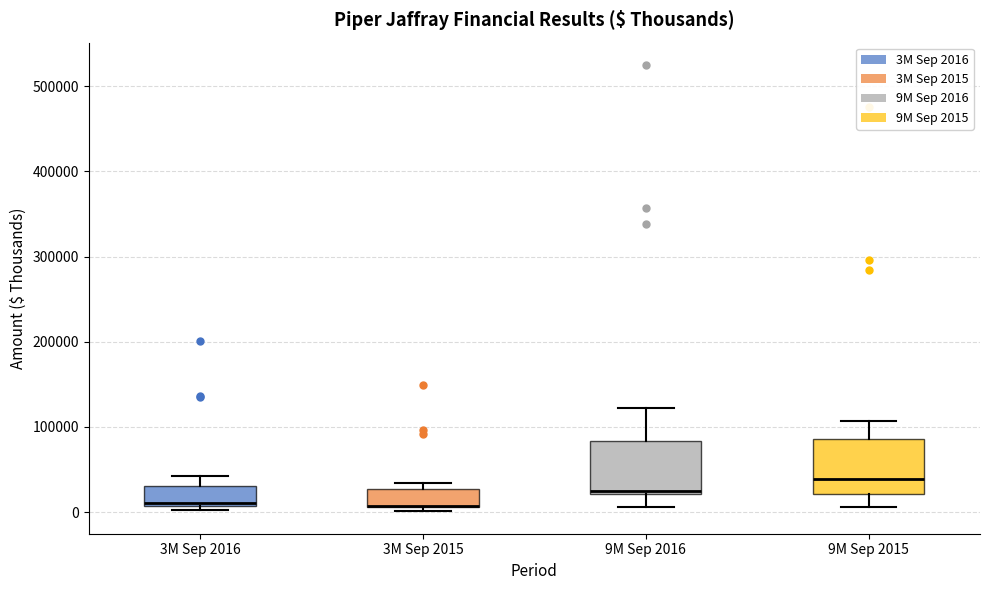

Where does the median line of the box for 9M Sep 2016 sit on the y-axis? The values are not printed on the chart, so give them approximately, as read against the axis.

30000